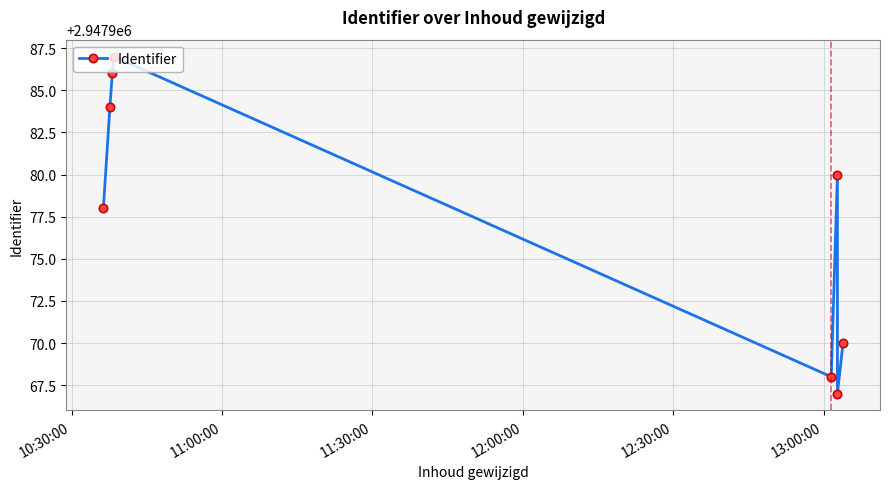

Between 12:30:00 and 11:00:00, which is larger?

11:00:00